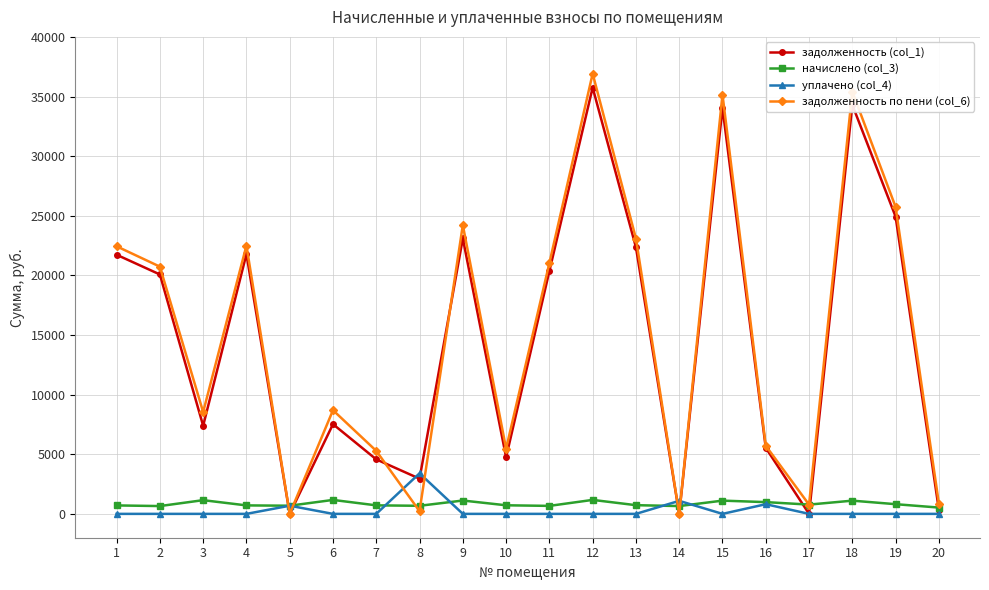

What is the sum of all задолженность (col_1) values?

291490.8